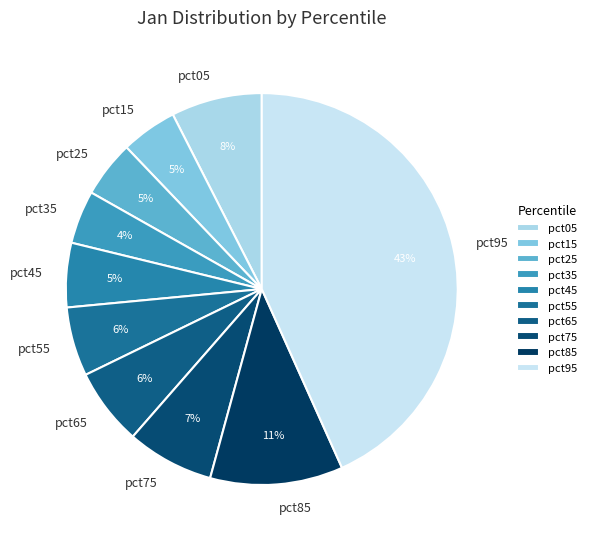

To the nearest percent, what is the difference between the pct85 and pct95 slice percentages?

32%